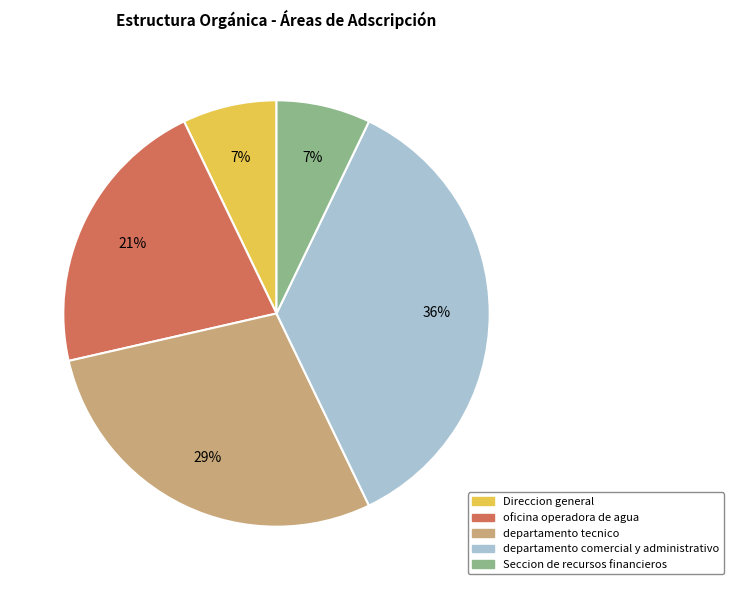

Does any single category account for the majority?

No